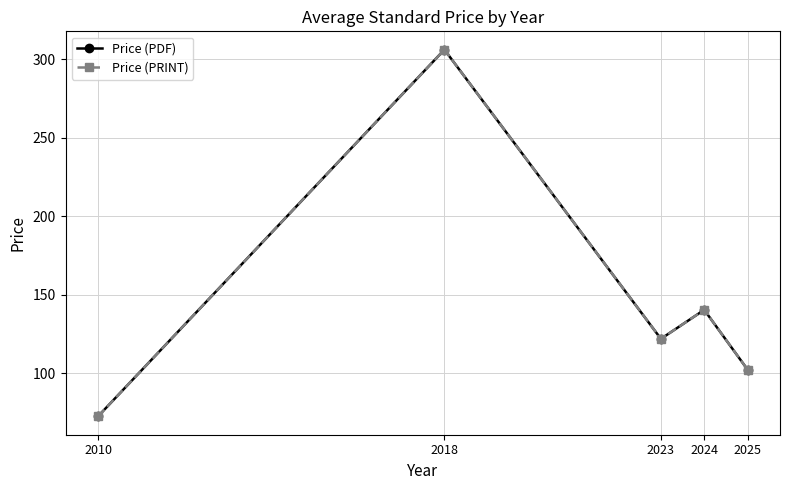

Does the chart have visible grid lines?

Yes